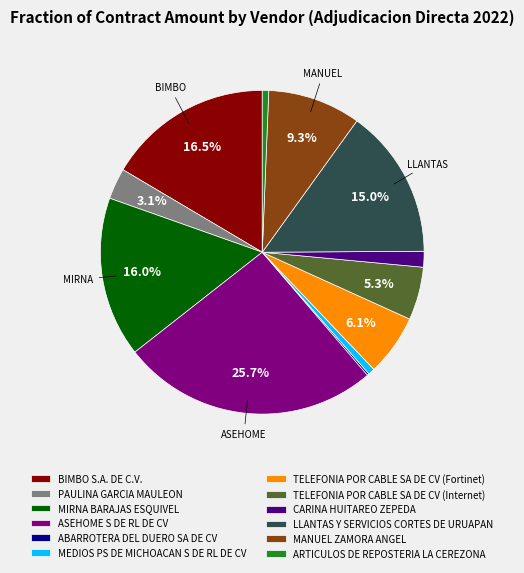

To the nearest percent, what is the average slice percentage?

8%